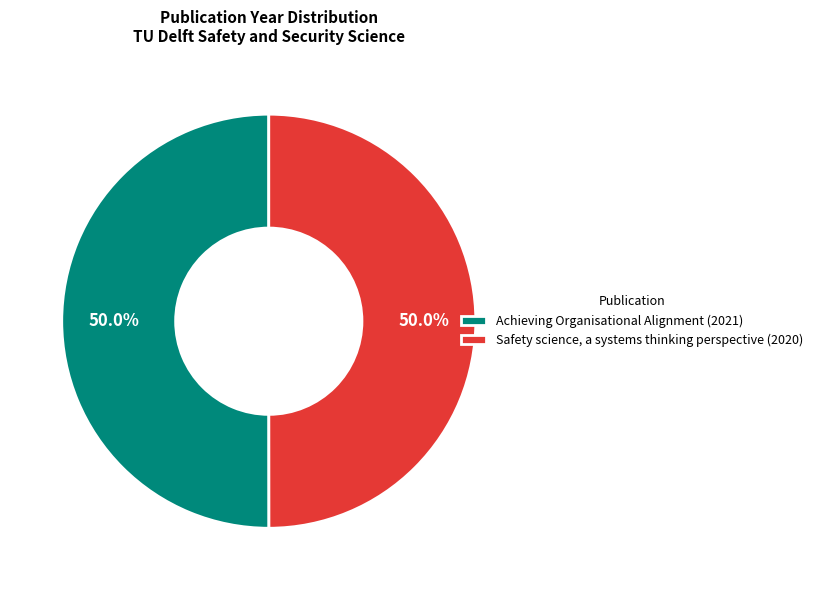

How many slices are in this pie chart?

2